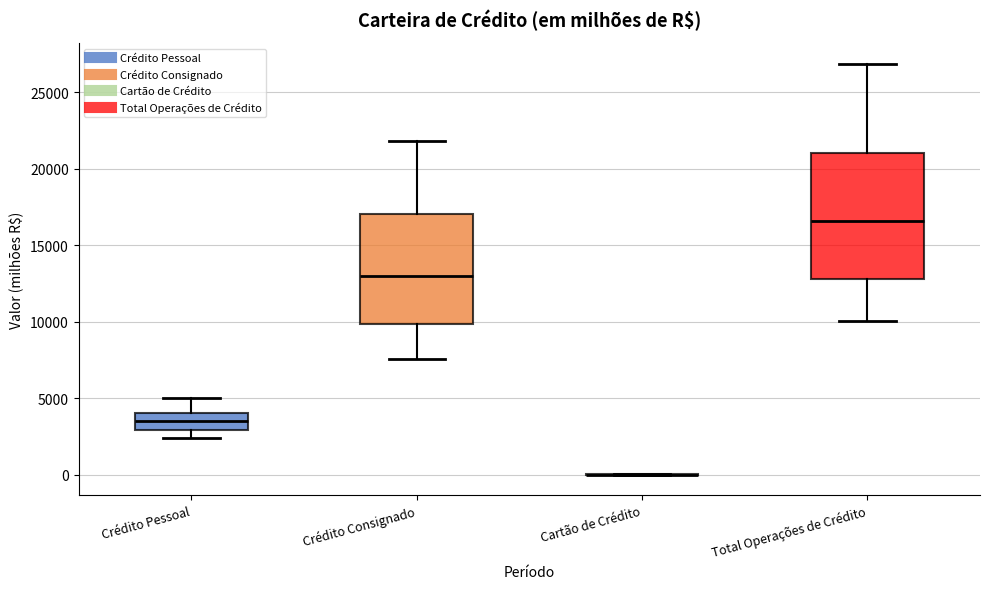

Reading left to right, read every box against the y-axis: the position of its median line, the range the box covers, and the ends of its whiskers. The values are not printed on the chart, so give them approximately, as read against the axis.

Crédito Pessoal: median 3500, box 3000 to 4000, whiskers 2500 to 5000
Crédito Consignado: median 13000, box 10000 to 17000, whiskers 7500 to 22000
Cartão de Crédito: box collapsed to a line at 0, whiskers 0 to 0
Total Operações de Crédito: median 16500, box 13000 to 21000, whiskers 10000 to 27000